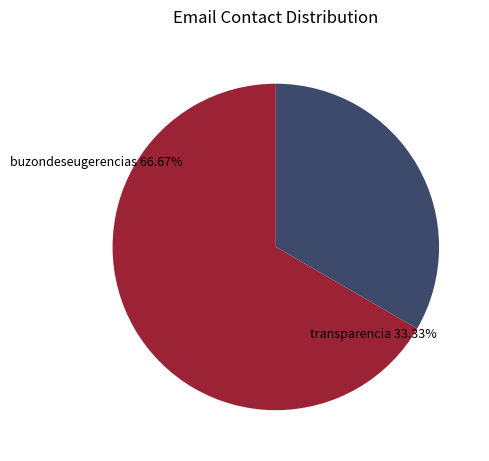

What percentage is NOT represented by buzondeseugerencias@cobamich.edu.mx?

33.3%